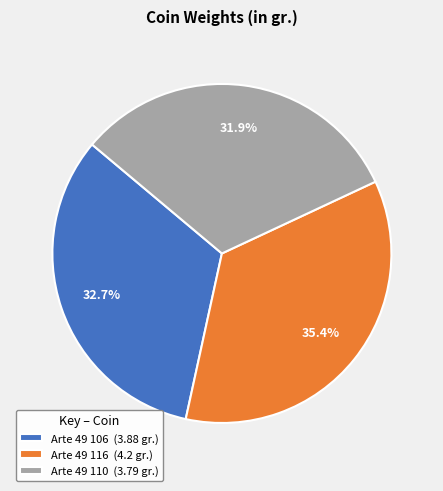

True or false: Arte 49 106 accounts for 33% of the total.

True